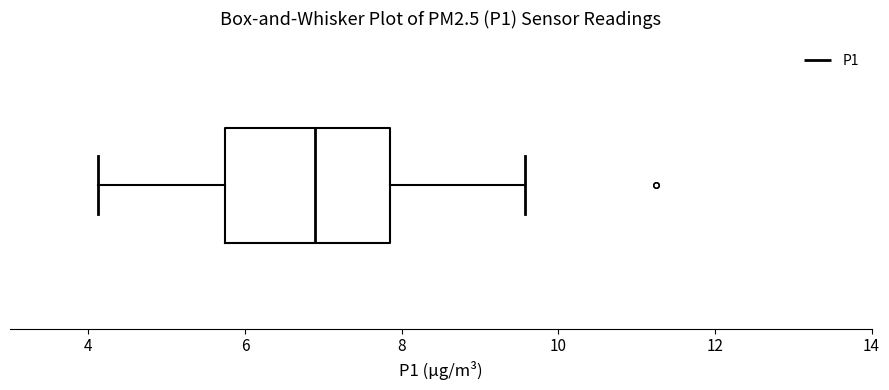

Transcribe this box plot: give where the median line is, the range the box spans, and where the two whiskers end, as read against the x-axis. The values are not printed on the chart, so give them approximately, as read against the axis.

median 6.8, box 5.8 to 7.8, whiskers 4.2 to 9.6